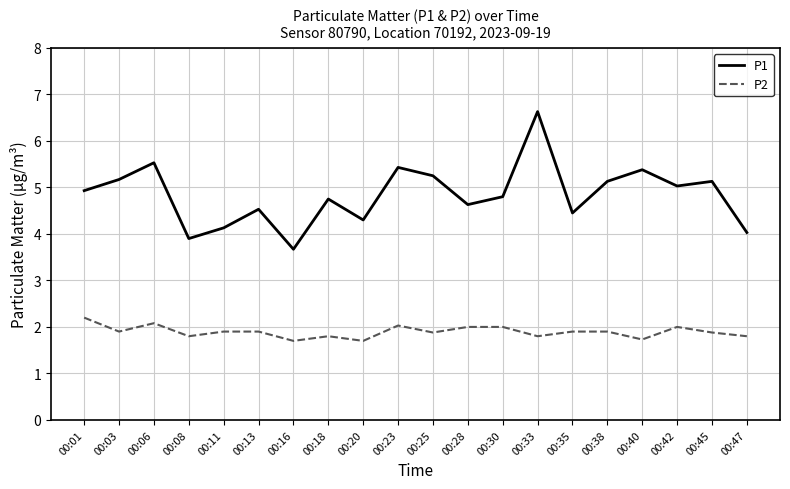

What is the difference between the second highest and minimum values in the P1 series?

1.9